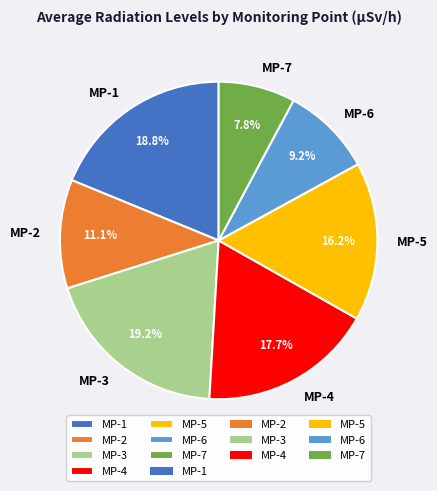

Between MP-3 and MP-6, which is larger?

MP-3